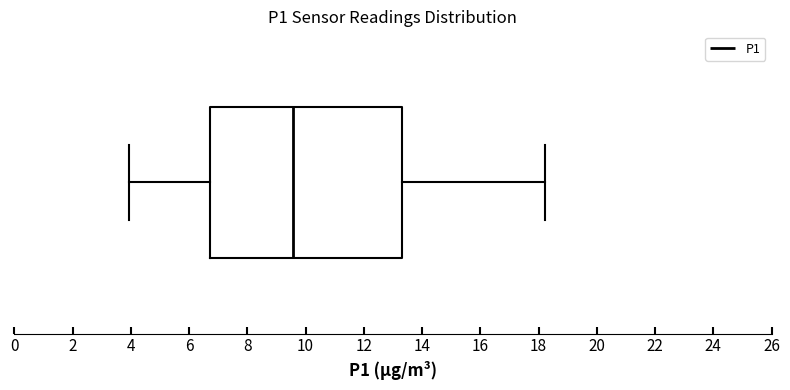

Where does the median line of the box sit on the x-axis? The values are not printed on the chart, so give them approximately, as read against the axis.

9.6